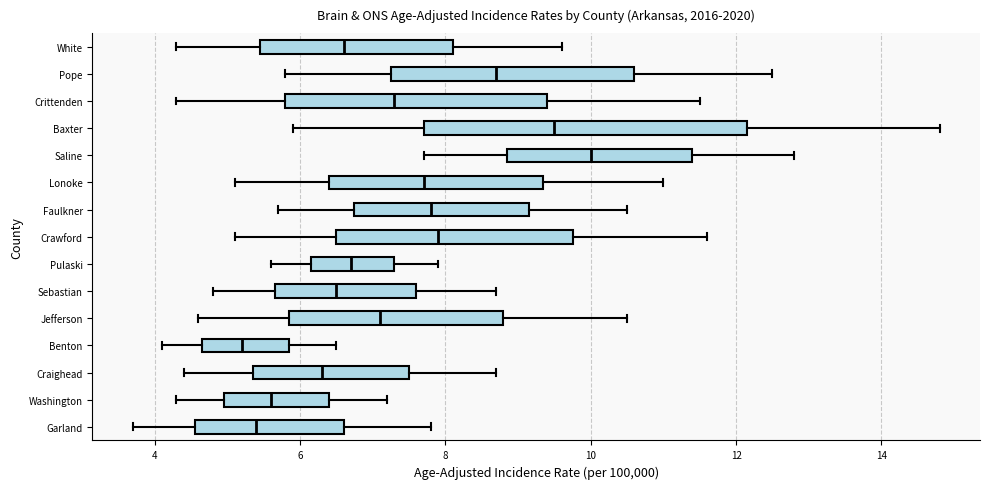

Reading bottom to top, read every box against the x-axis: the position of its median line, the range the box covers, and the ends of its whiskers. The values are not printed on the chart, so give them approximately, as read against the axis.

Garland: median 5.4, box 4.6 to 6.6, whiskers 3.8 to 7.8
Washington: median 5.6, box 5.0 to 6.4, whiskers 4.4 to 7.2
Craighead: median 6.4, box 5.4 to 7.6, whiskers 4.4 to 8.8
Benton: median 5.2, box 4.6 to 5.8, whiskers 4.2 to 6.6
Jefferson: median 7.2, box 5.8 to 8.8, whiskers 4.6 to 10.6
Sebastian: median 6.6, box 5.6 to 7.6, whiskers 4.8 to 8.8
Pulaski: median 6.8, box 6.2 to 7.4, whiskers 5.6 to 8.0
Crawford: median 8.0, box 6.6 to 9.8, whiskers 5.2 to 11.6
Faulkner: median 7.8, box 6.8 to 9.2, whiskers 5.8 to 10.6
Lonoke: median 7.8, box 6.4 to 9.4, whiskers 5.2 to 11.0
Saline: median 10.0, box 8.8 to 11.4, whiskers 7.8 to 12.8
Baxter: median 9.6, box 7.8 to 12.2, whiskers 6.0 to 14.8
Crittenden: median 7.4, box 5.8 to 9.4, whiskers 4.4 to 11.6
Pope: median 8.8, box 7.2 to 10.6, whiskers 5.8 to 12.6
White: median 6.6, box 5.4 to 8.2, whiskers 4.4 to 9.6